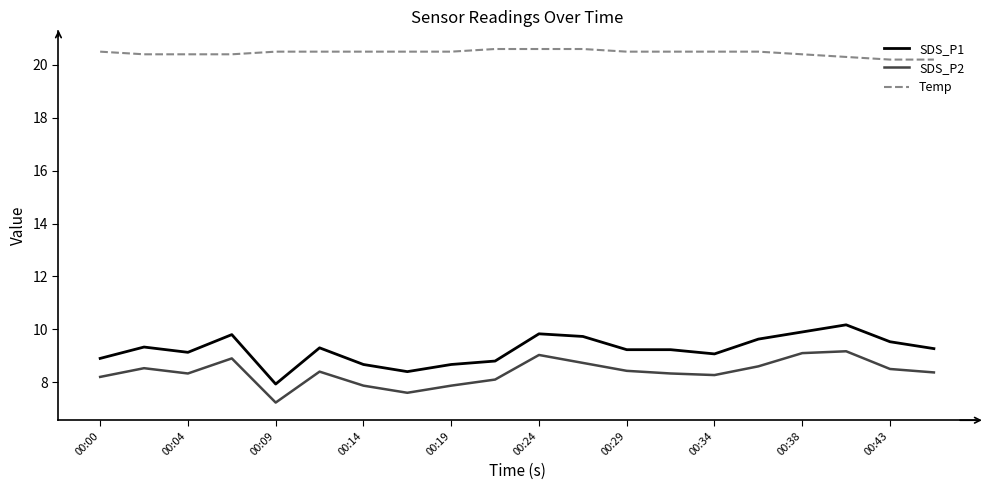

True or false: SDS_P1 and SDS_P2 intersect in this chart.

False